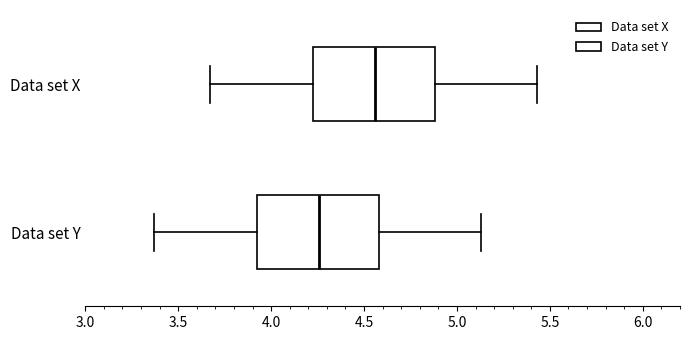

Reading bottom to top, read every box against the x-axis: the position of its median line, the range the box covers, and the ends of its whiskers. The values are not printed on the chart, so give them approximately, as read against the axis.

Data set Y: median 4.25, box 3.95 to 4.60, whiskers 3.35 to 5.15
Data set X: median 4.55, box 4.25 to 4.90, whiskers 3.65 to 5.45